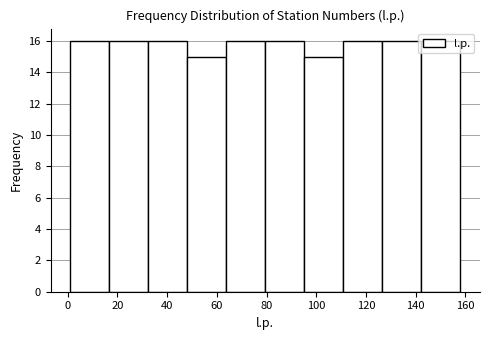

Reading left to right, list every bar in this chart as the range it spans on the x-axis followed by its height. Neither the bar edges nor the heights are printed on the chart, so give them approximately, as read against the axes.

2 to 16: 16
16 to 32: 16
32 to 48: 16
48 to 64: 15
64 to 80: 16
80 to 96: 16
96 to 110: 15
110 to 126: 16
126 to 142: 16
142 to 158: 16